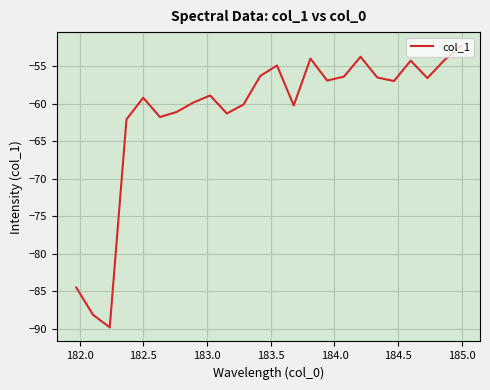

What is the smallest value displayed?

-89.8